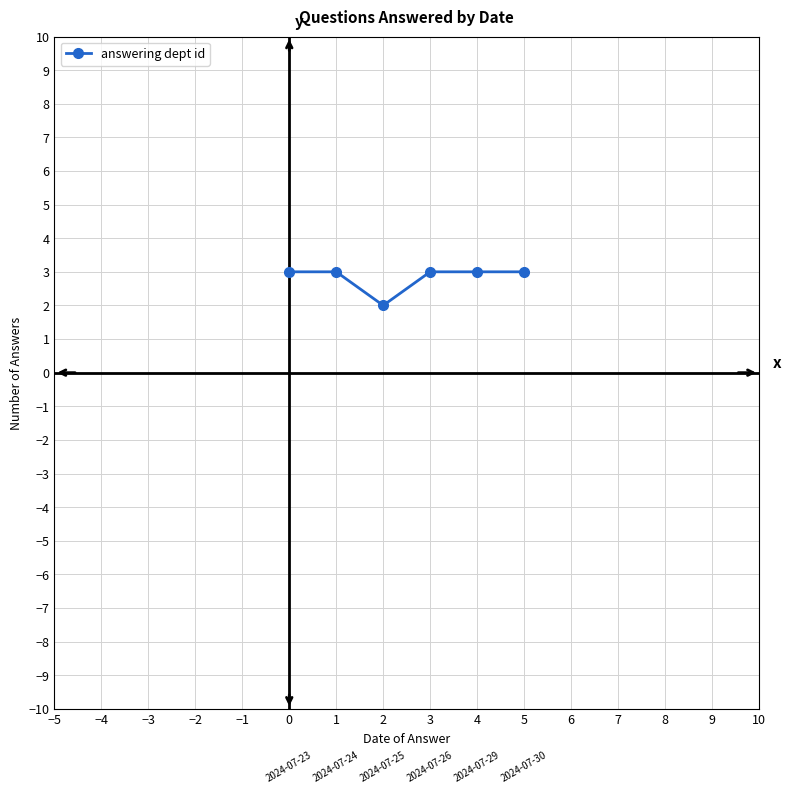

What is the ratio of the value at 5 to the value at 3?

1.0